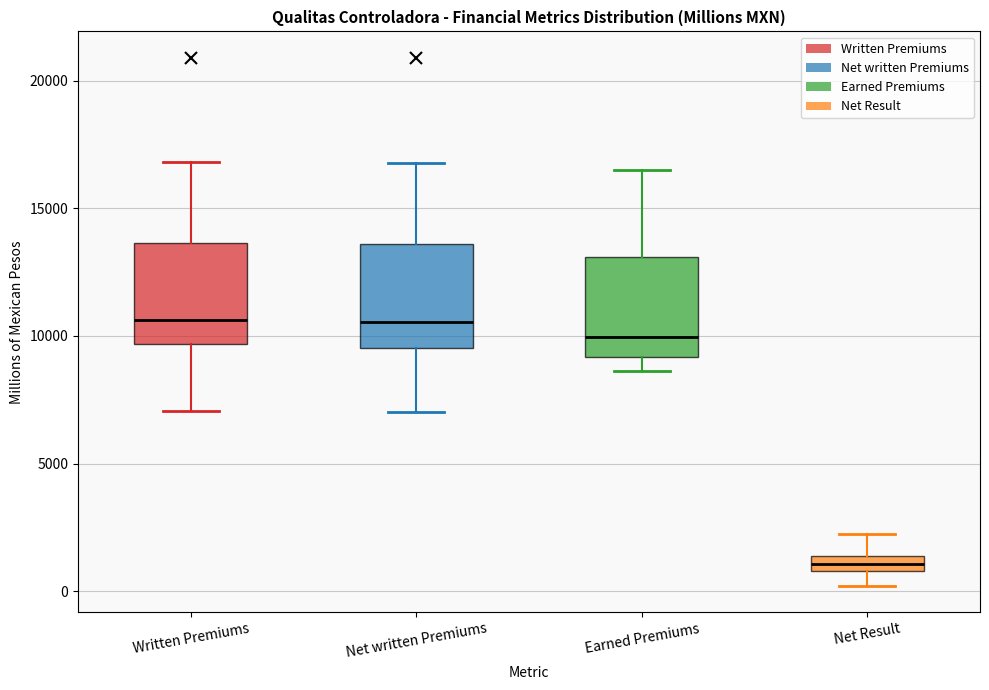

Where does the median line of the box for Net written Premiums sit on the y-axis? The values are not printed on the chart, so give them approximately, as read against the axis.

10500